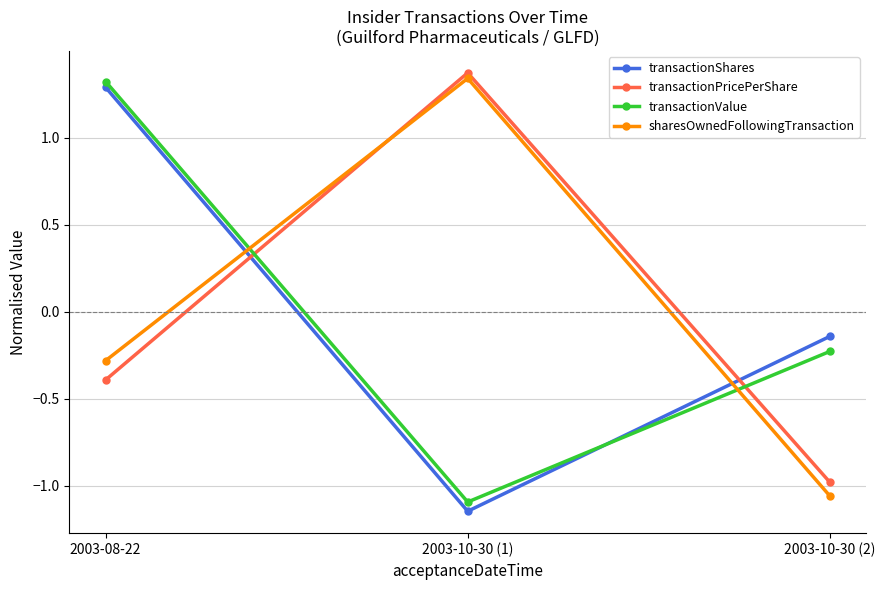

Rank the series at 2003-10-30 (2) from highest to lowest value.

transactionShares, transactionValue, transactionPricePerShare, sharesOwnedFollowingTransaction